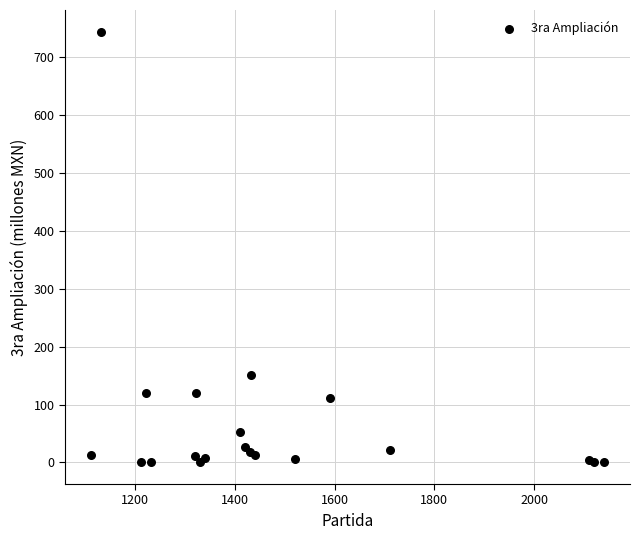

What Y value in the scatter plot is closest to 372?

151.6